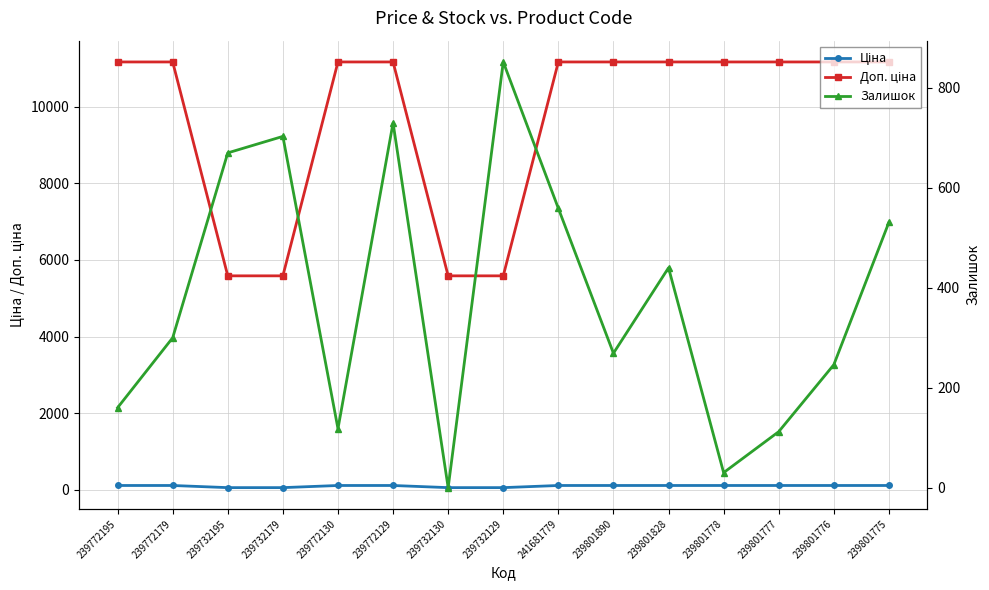

What is the difference between the maximum and minimum values in the Ціна series?

55.8